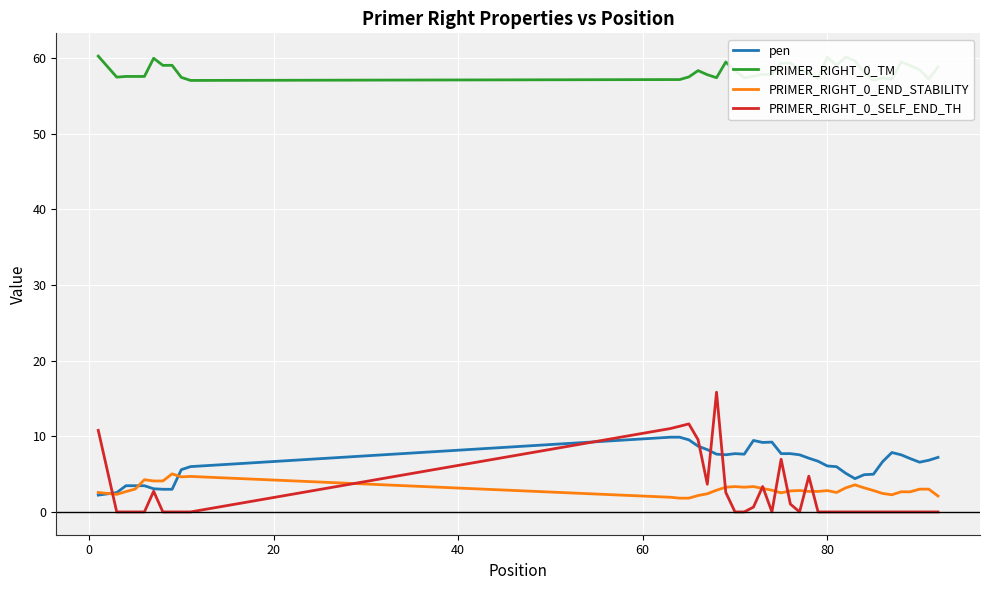

Which series has the widest spread of values?

PRIMER_RIGHT_0_SELF_END_TH